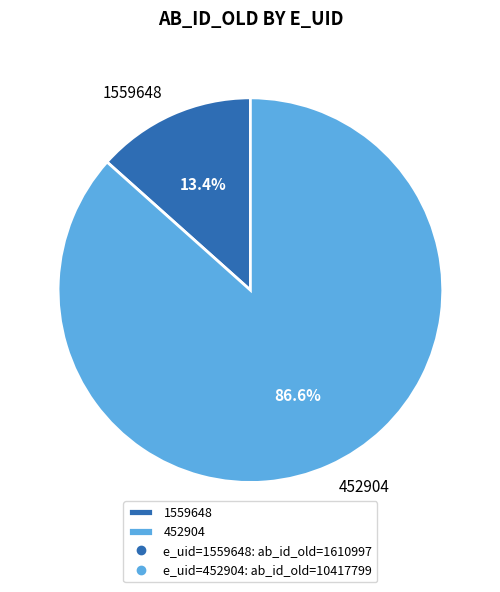

What is the ratio of the value at 452904 to the value at 1559648?

6.5